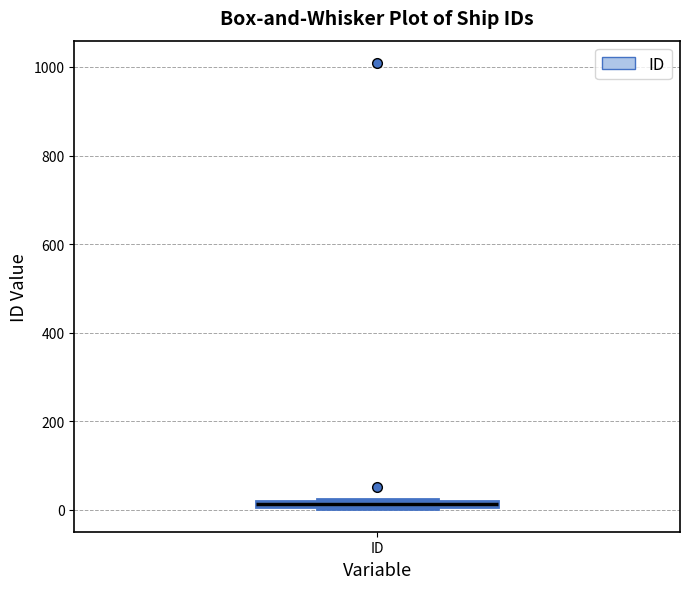

Where is the upper edge of the box for ID on the y-axis? The values are not printed on the chart, so give them approximately, as read against the axis.

20